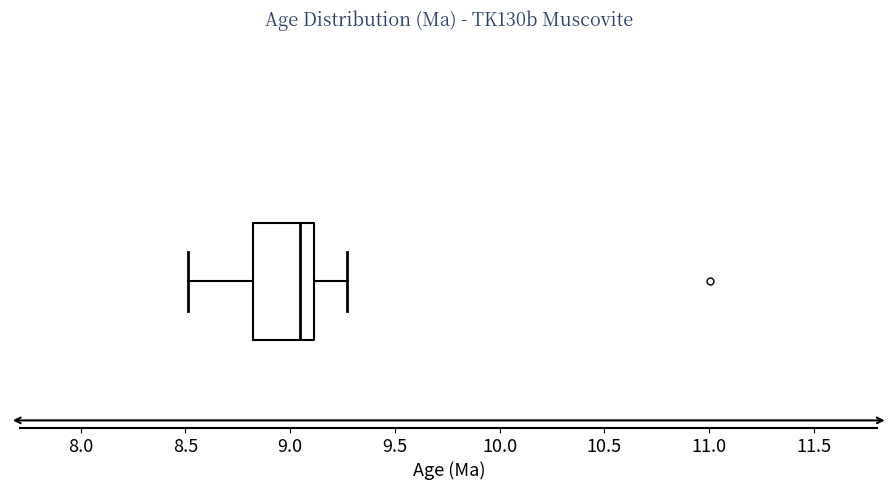

Where does the median line of the box sit on the x-axis? The values are not printed on the chart, so give them approximately, as read against the axis.

9.05